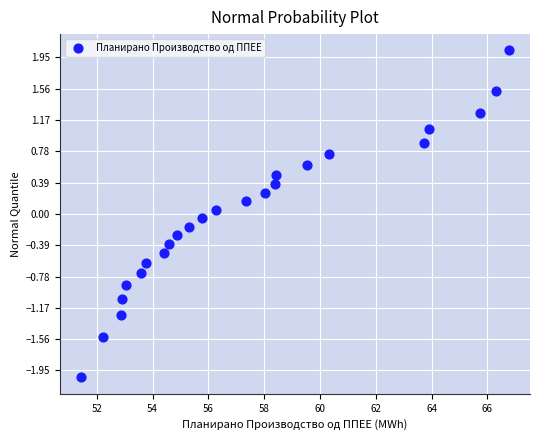

What is the range of X values (max minus min)?

15.3